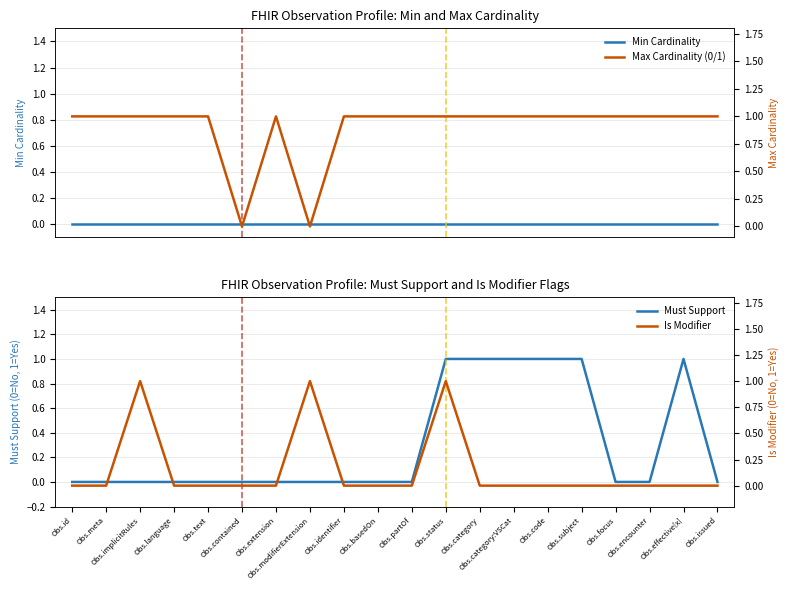

True or false: Max Cardinality (0/1) has a value of 1 at Obs.implicitRules.

False